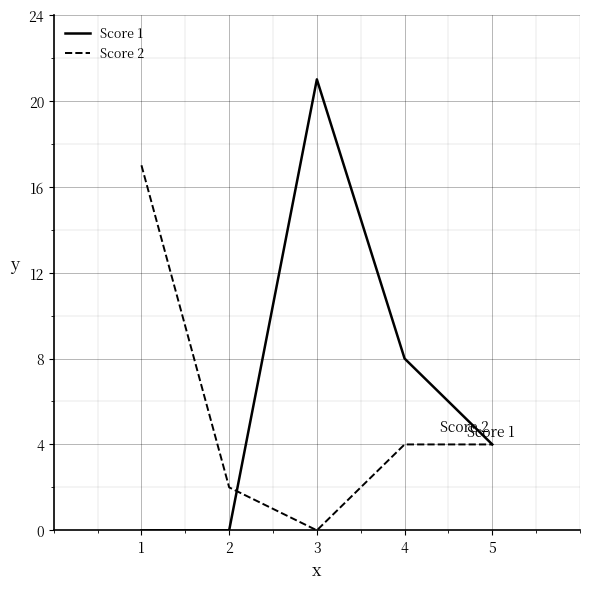

True or false: Score 2 has more than 2 points higher than both neighbors.

False